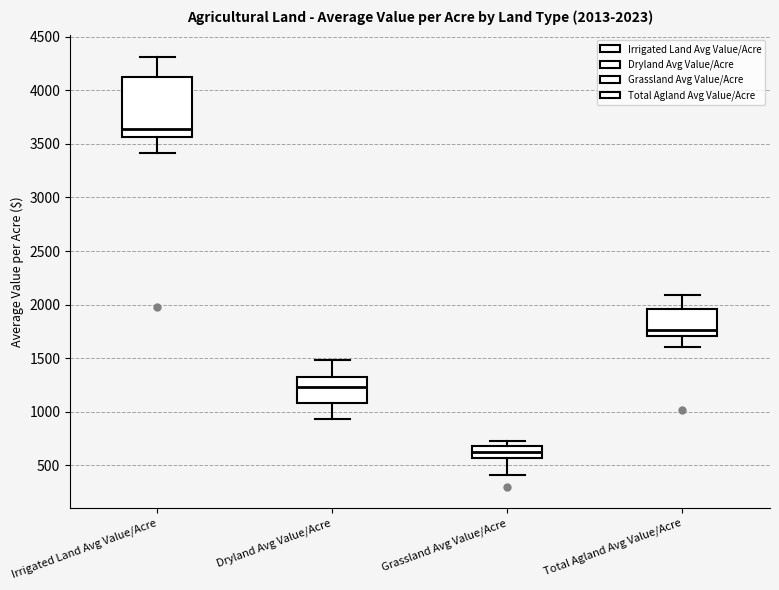

Which box has the highest median line?

Irrigated Land Avg Value/Acre